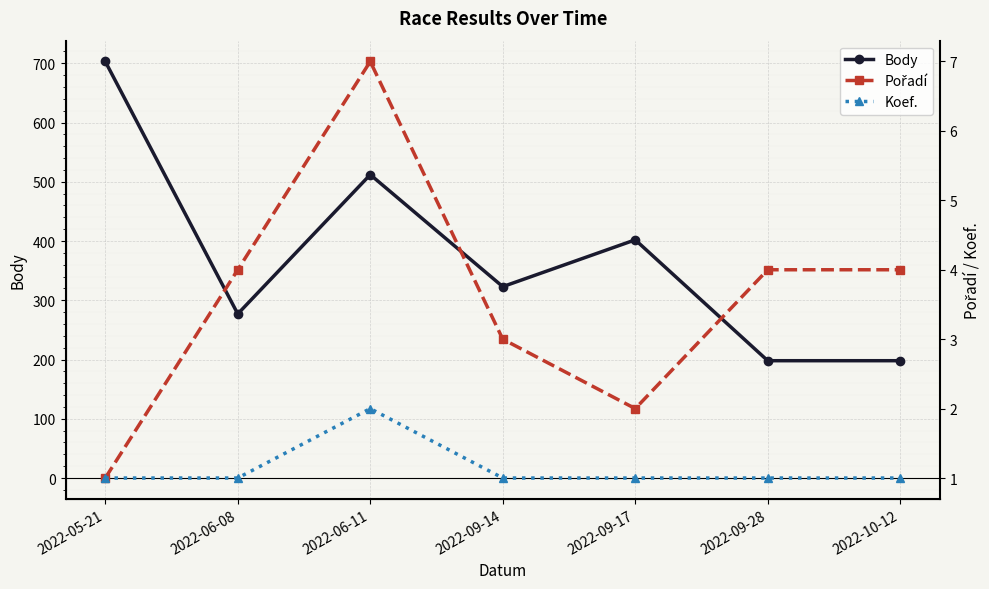

What is the difference between the Body values at 2022-05-21 and 2022-10-12?

505